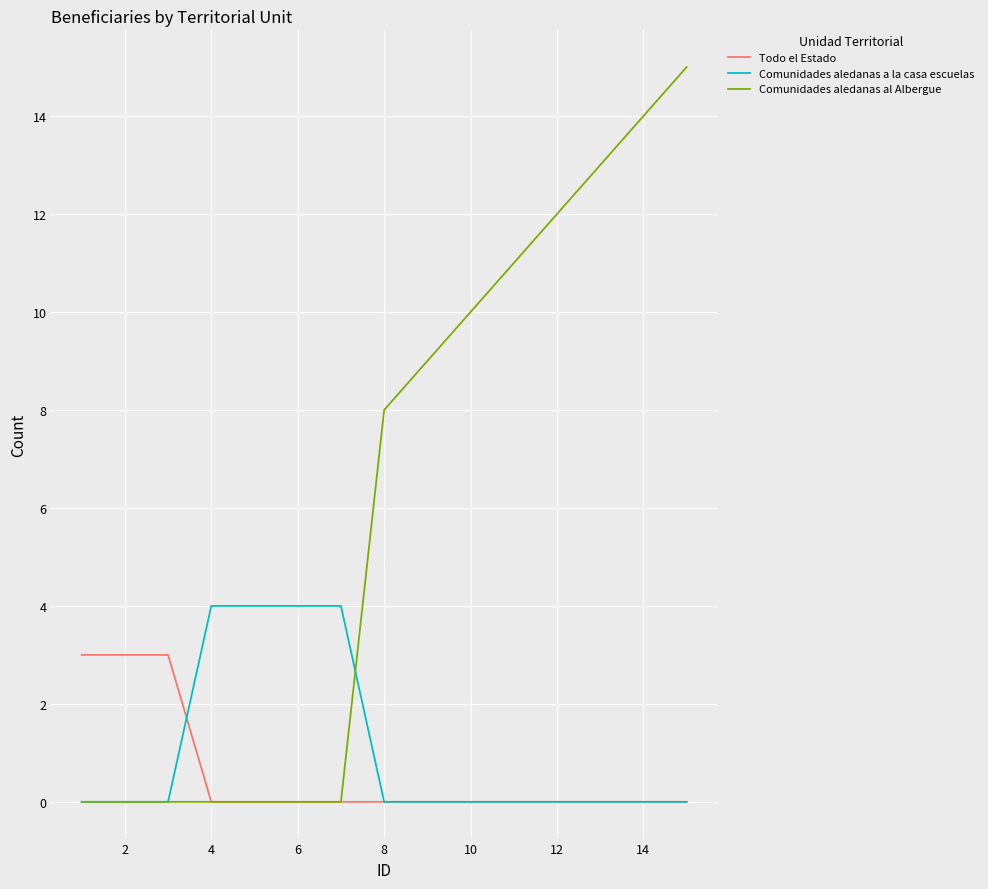

What is the greatest value displayed?

15